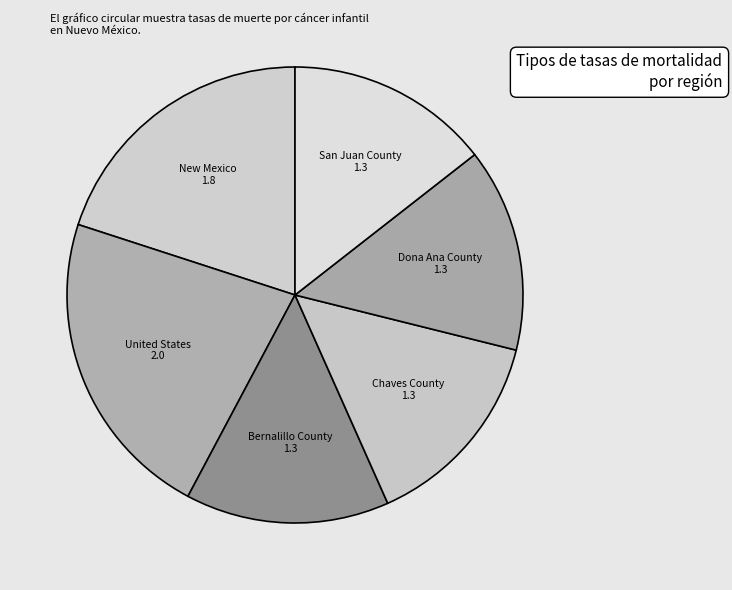

Do United States and San Juan County together represent more than half of the pie?

No